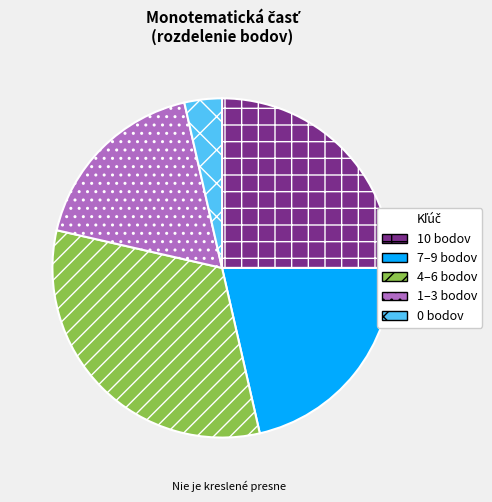

Is there any slice that represents more than half of the pie?

No